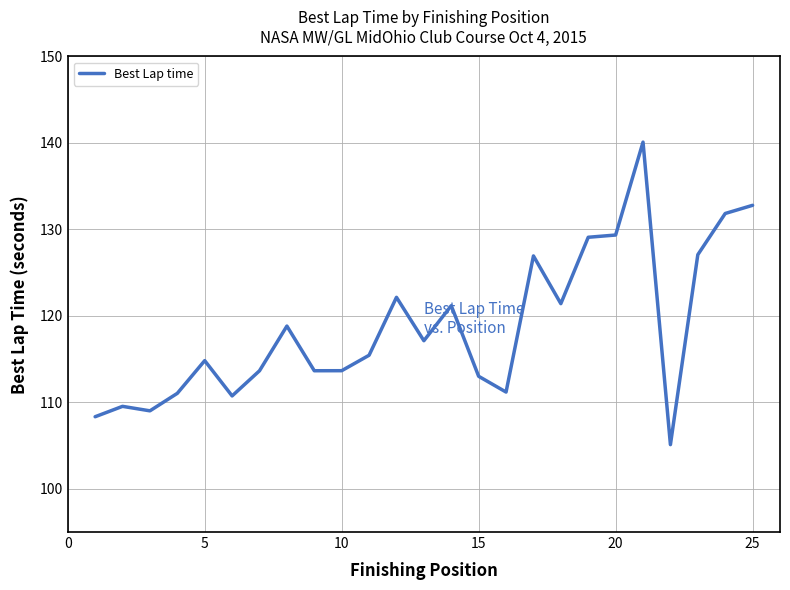

What is the difference between the maximum and minimum values?

35.0